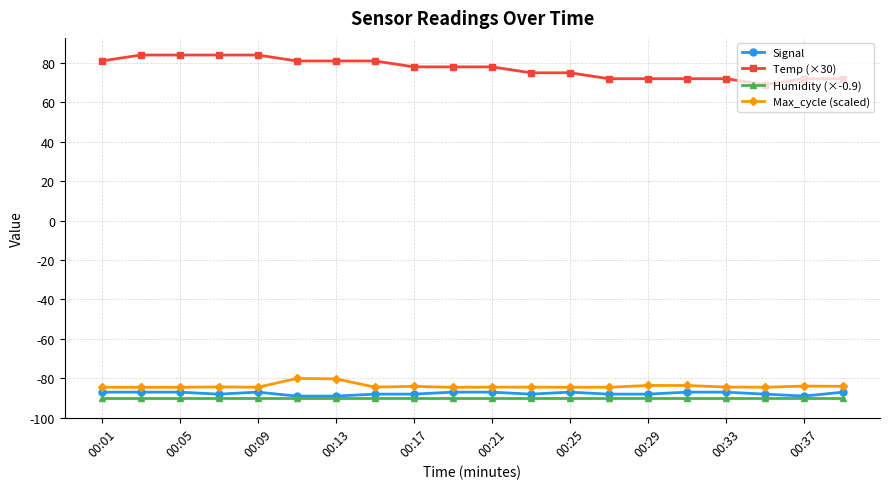

True or false: Signal and Max_cycle (scaled) intersect in this chart.

False